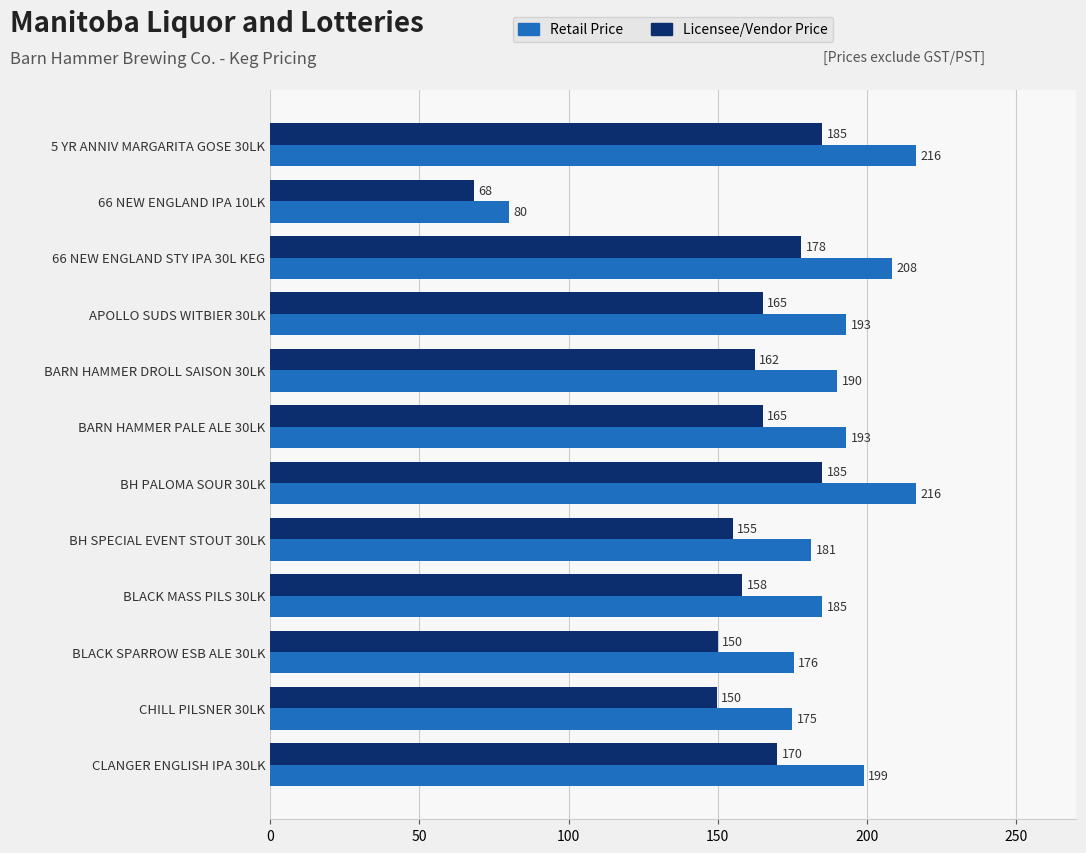

At which label is Retail Price closest to 148?

CHILL PILSNER 30LK